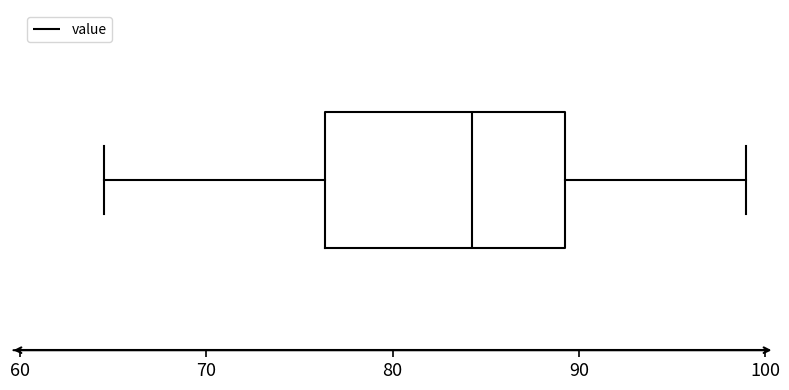

Where is the left edge of the box on the x-axis? The values are not printed on the chart, so give them approximately, as read against the axis.

76